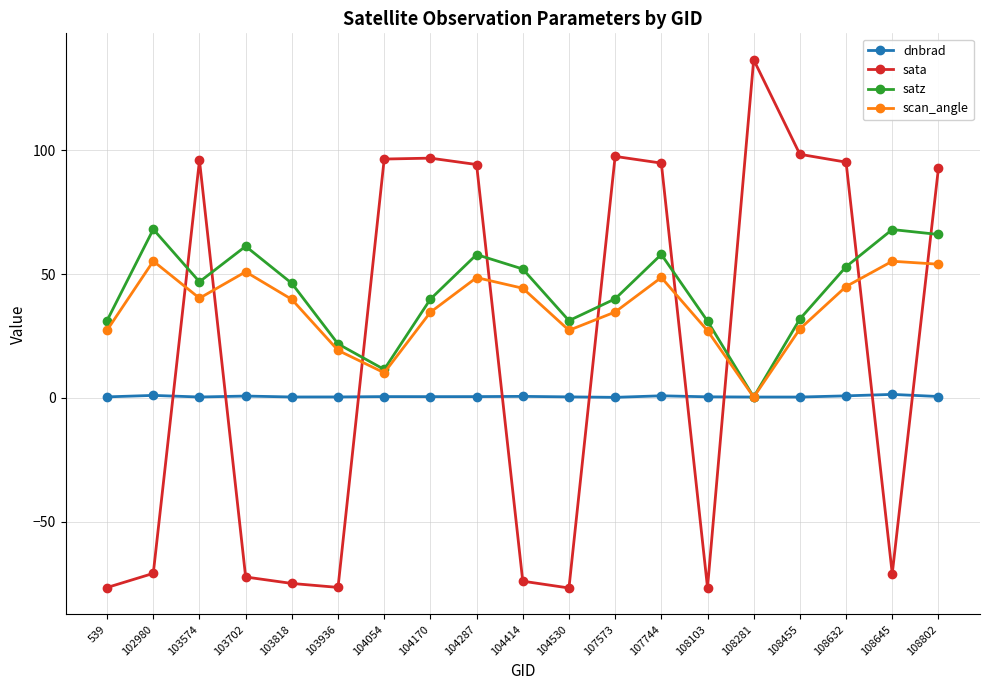

What is the value of the satz point at the 3rd from the left?

46.9